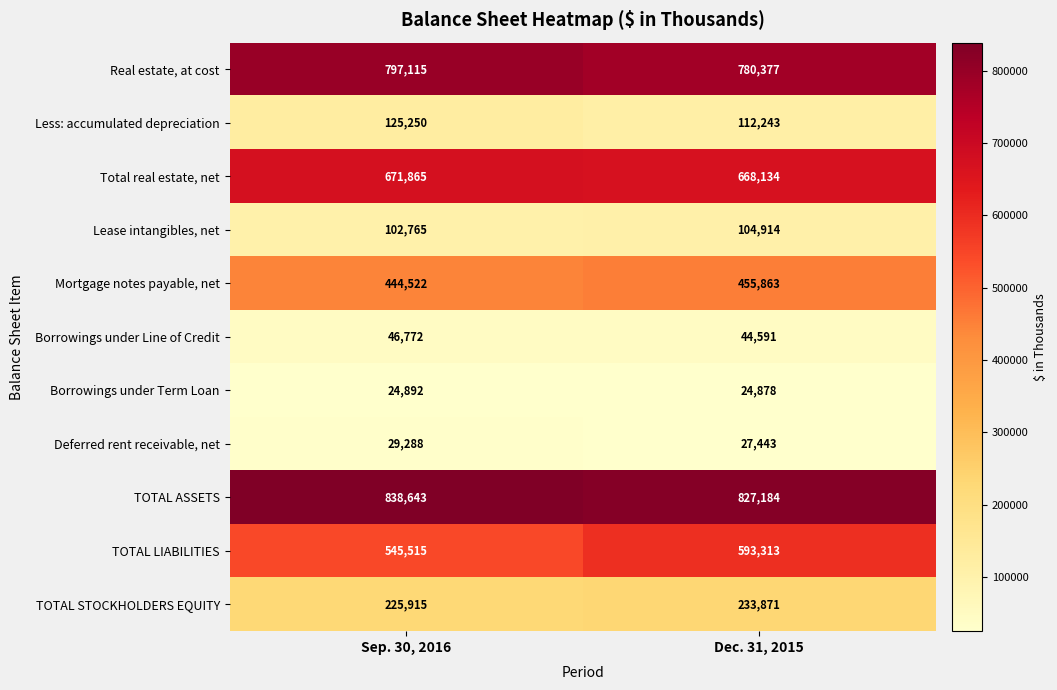

The value of TOTAL LIABILITIES at Dec. 31, 2015 is 593313. True or false?

True